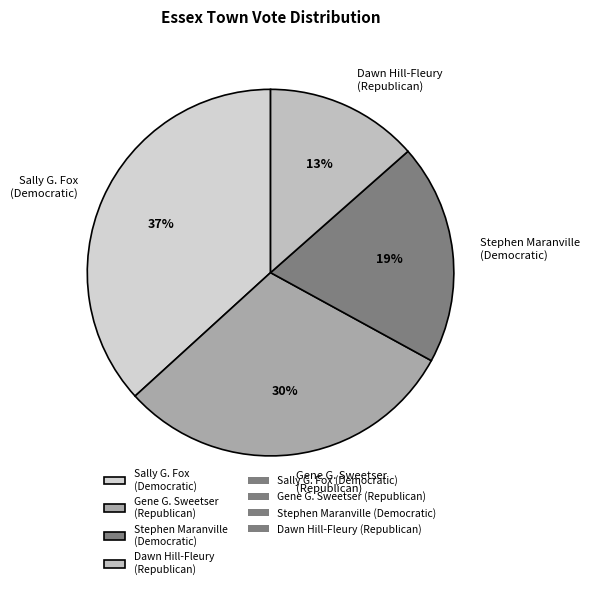

To the nearest percent, what is the average slice percentage?

25%